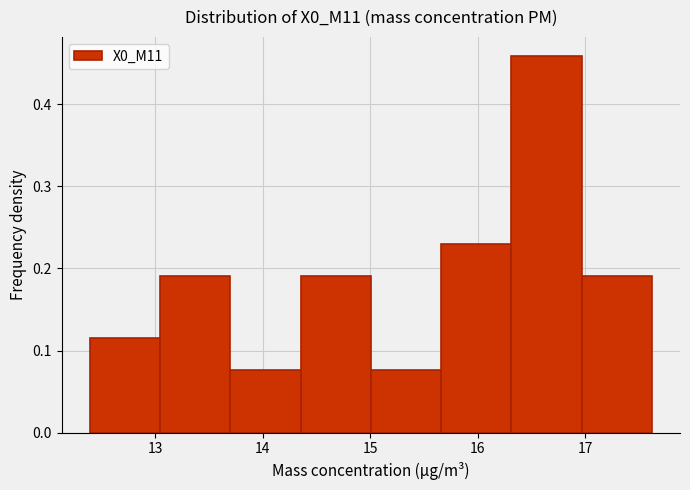

Reading left to right, list every bar in this chart as the range it spans on the x-axis followed by its height. Neither the bar edges nor the heights are printed on the chart, so give them approximately, as read against the axes.

12.4 to 13.0: 0.11
13.0 to 13.7: 0.19
13.7 to 14.4: 0.08
14.4 to 15.0: 0.19
15.0 to 15.7: 0.08
15.7 to 16.3: 0.23
16.3 to 17.0: 0.46
17.0 to 17.6: 0.19